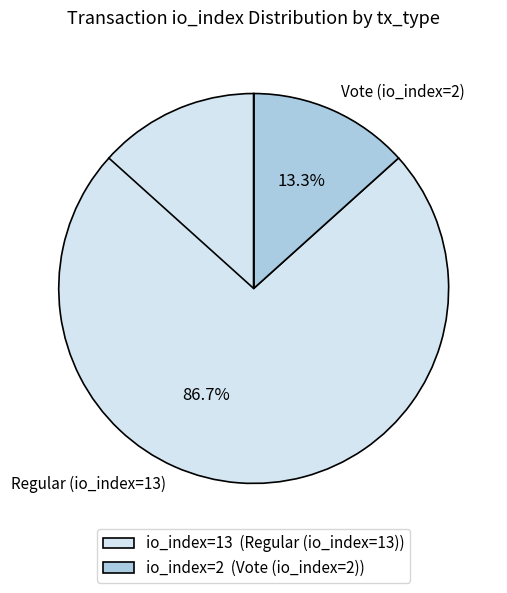

To the nearest percent, what is the combined percentage of Vote (io_index=2) and Regular (io_index=13)?

100%